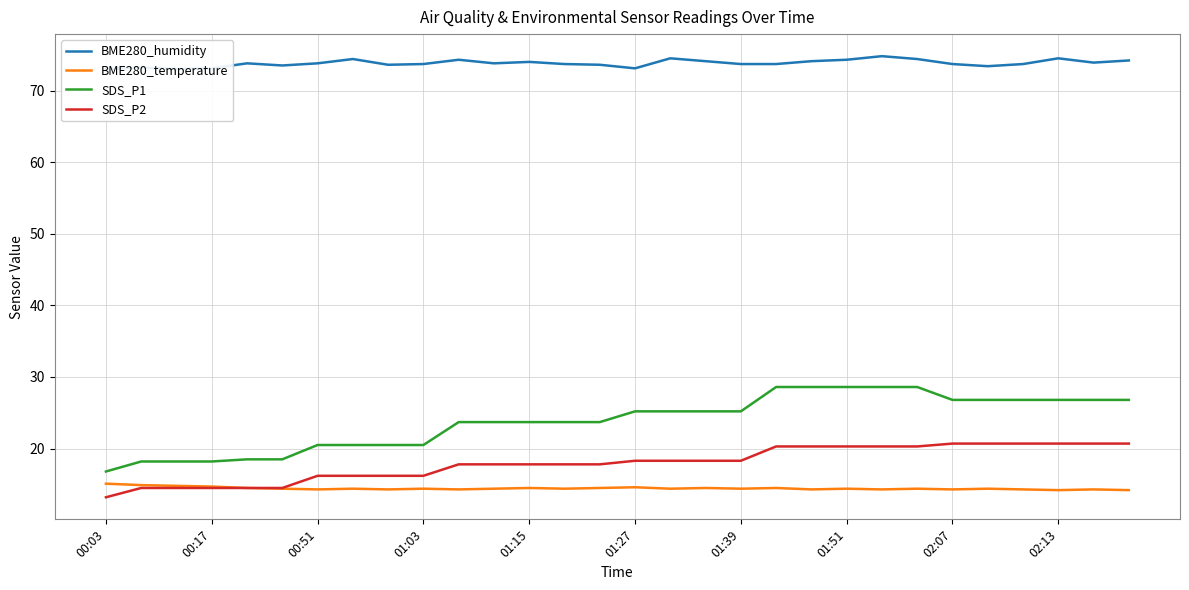

What are all the series names shown in the legend?

BME280_humidity, BME280_temperature, SDS_P1, SDS_P2